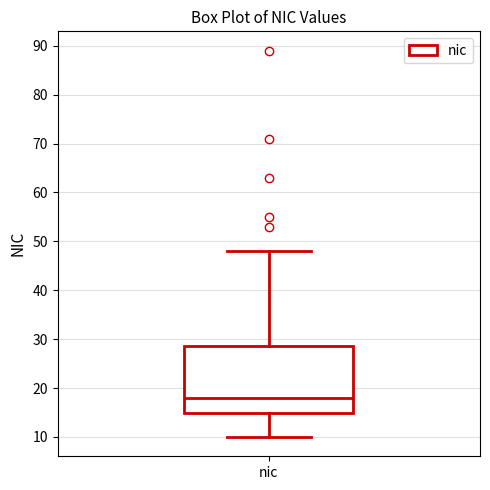

Read this box plot against the y-axis: the position of the median line, the range covered by the box, and the ends of both whiskers. The values are not printed on the chart, so give them approximately, as read against the axis.

median 18, box 15 to 29, whiskers 10 to 48